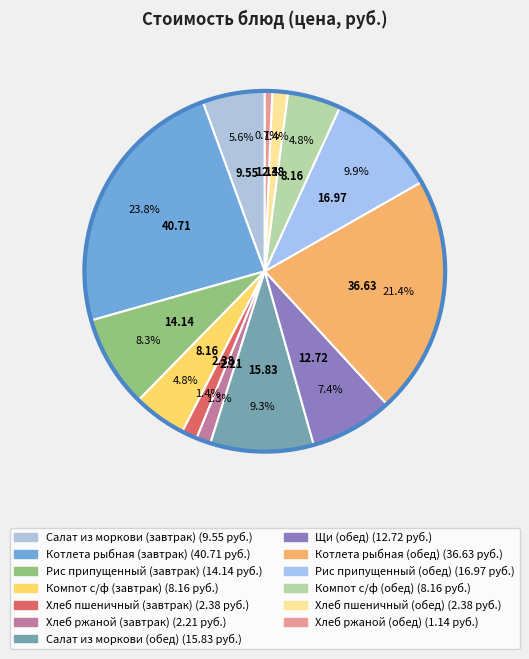

Combined, what portion of the pie is Хлеб ржаной (завтрак) and Салат из моркови (завтрак)?

6.9%